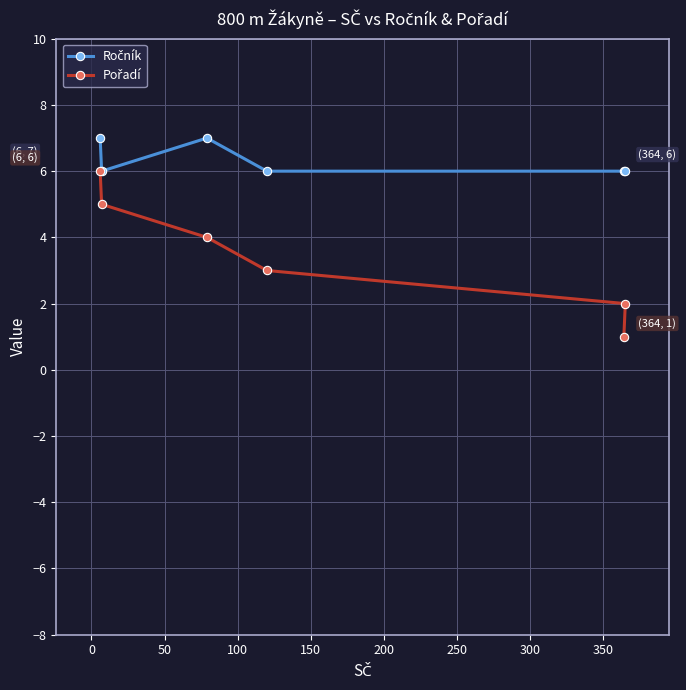

What is the greatest value displayed?

7